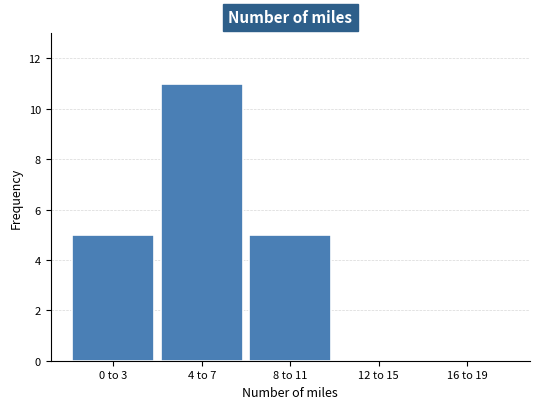

Reading right to left, transcribe all the data shown in this chart.

16 to 19=0	12 to 15=0	8 to 11=5	4 to 7=11	0 to 3=5